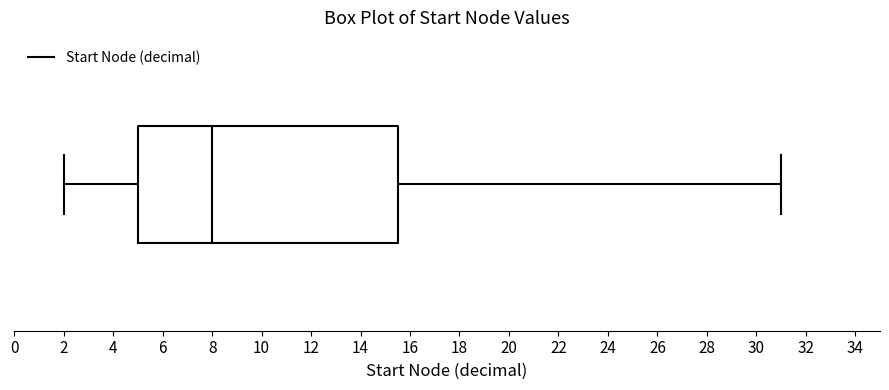

Transcribe this box plot: give where the median line is, the range the box spans, and where the two whiskers end, as read against the x-axis. The values are not printed on the chart, so give them approximately, as read against the axis.

median 8.0, box 5.0 to 15.6, whiskers 2.0 to 31.0